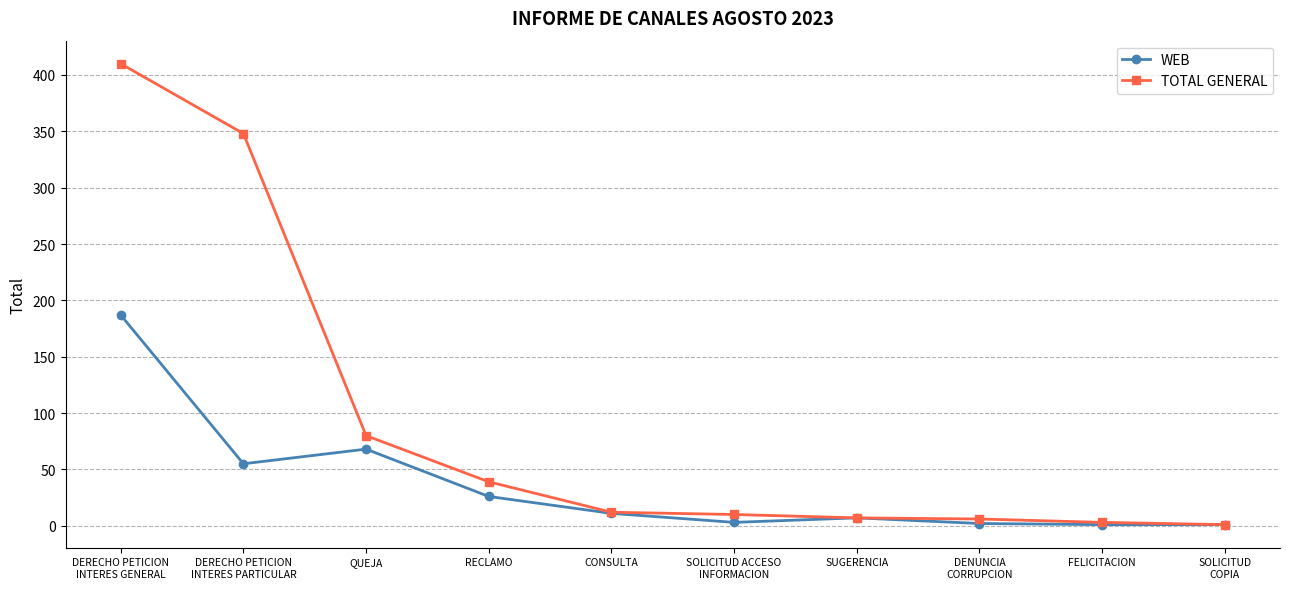

What position from the right is CONSULTA?

6